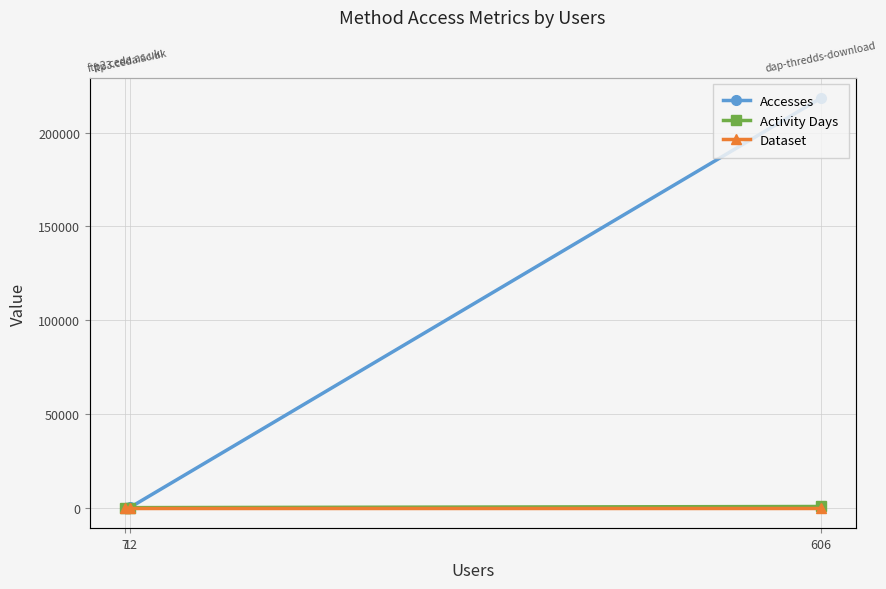

The value of Accesses at 12 is 273. True or false?

True